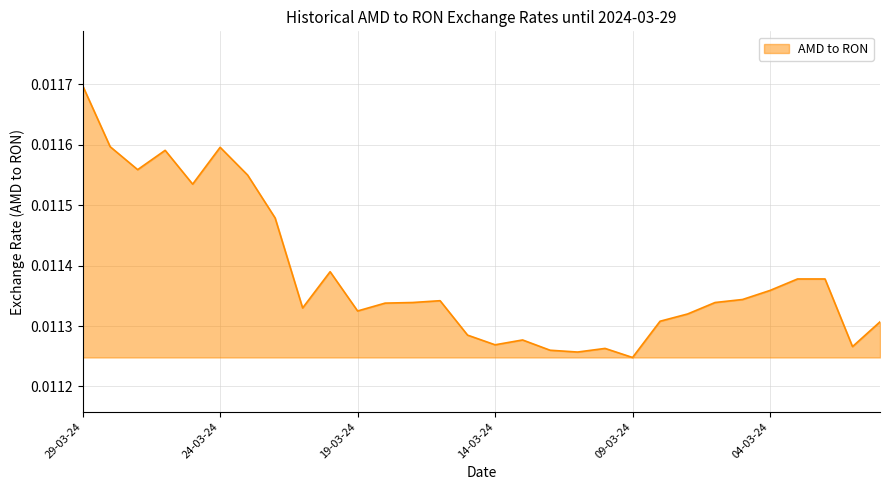

How many lines are shown in the chart?

1